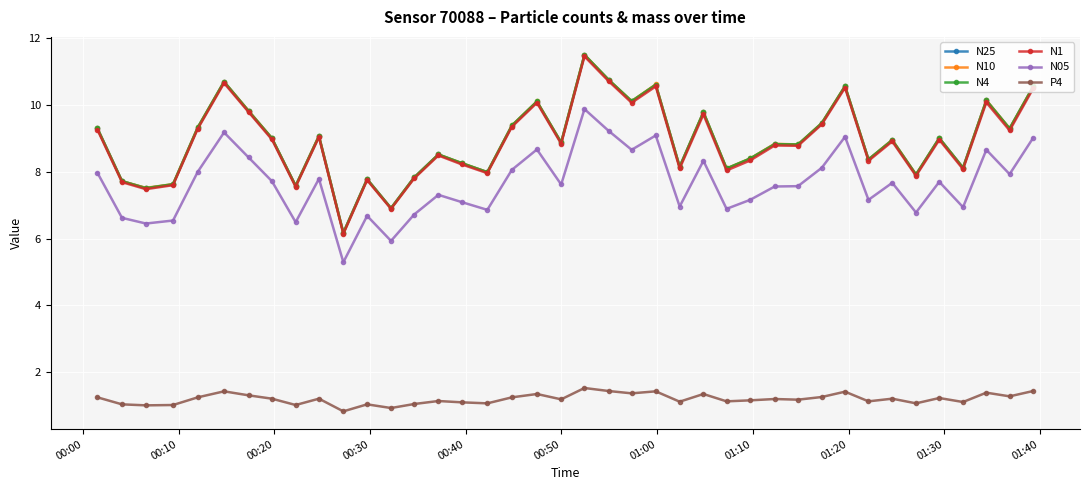

What is the minimum value shown in the chart?

0.8